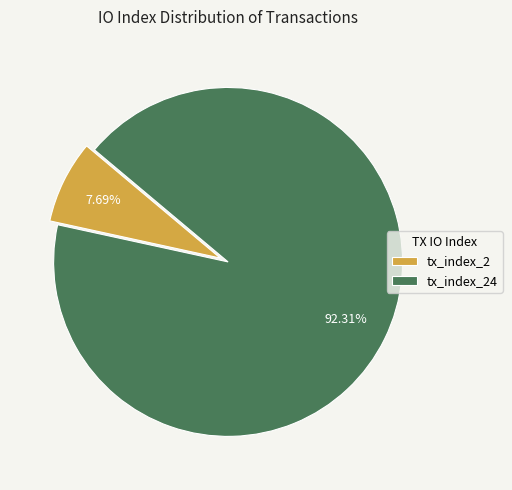

To the nearest percent, what percentage of the pie is tx_index_2?

8%